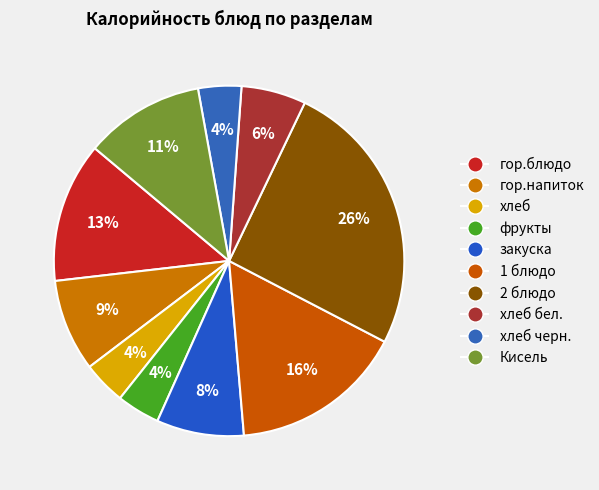

How many slices are in this pie chart?

10